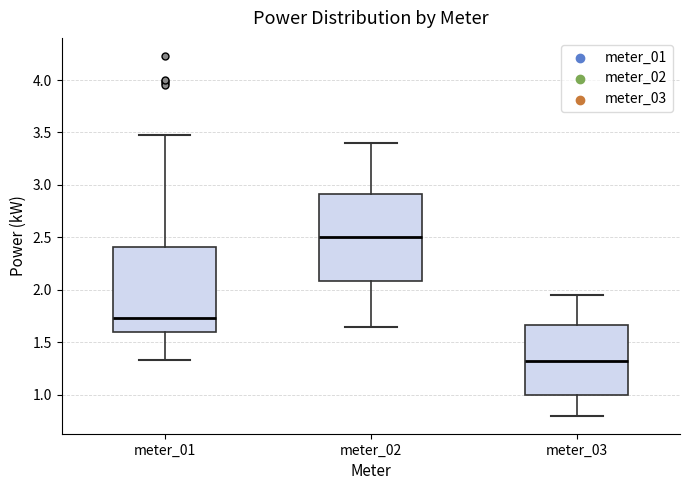

Where is the lower edge of the box for meter_03 on the y-axis? The values are not printed on the chart, so give them approximately, as read against the axis.

1.00